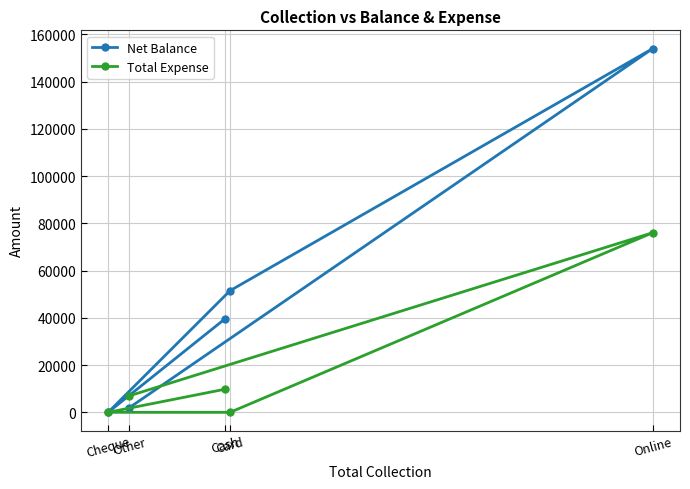

What is the label of the 2nd point from the left?

Other